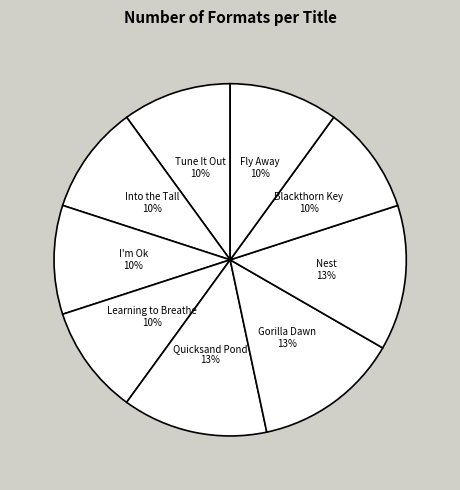

How many slices are in this pie chart?

9